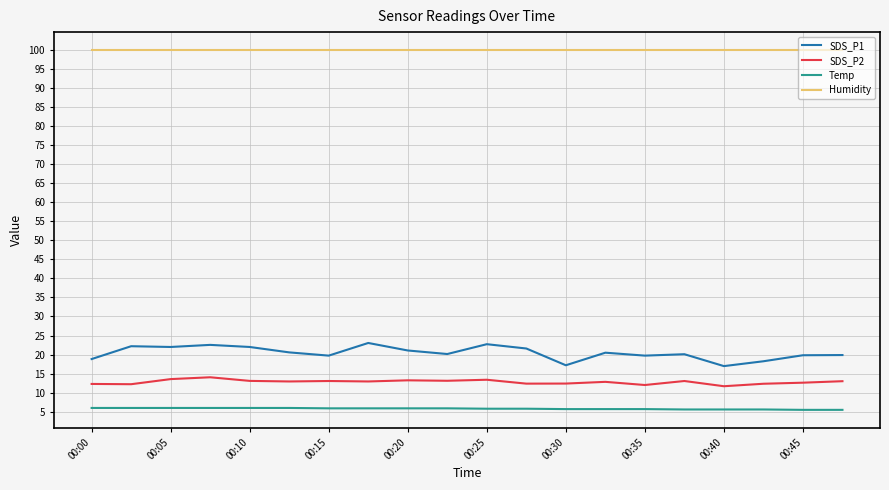

Which series has the largest total across all categories?

Humidity